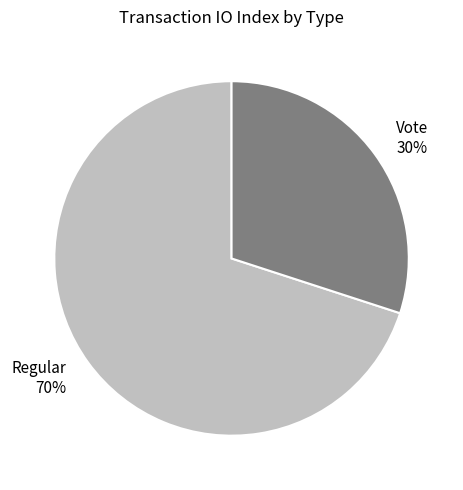

Approximately how many times larger is the value at Regular compared to Vote?

2.3